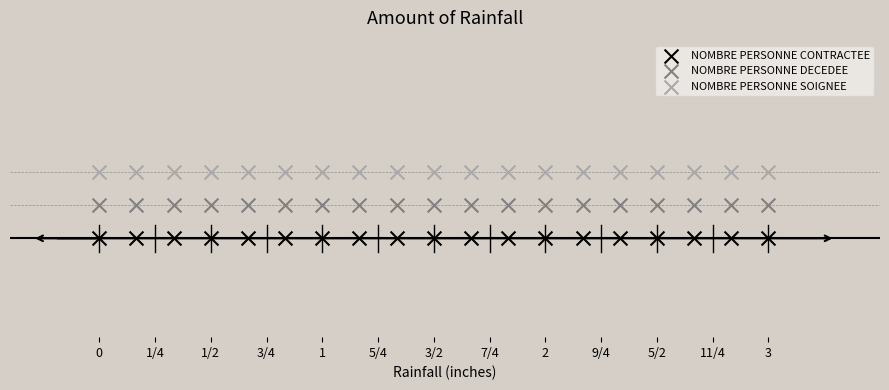

What are all the series names shown in the legend?

NOMBRE PERSONNE CONTRACTEE, NOMBRE PERSONNE DECEDEE, NOMBRE PERSONNE SOIGNEE